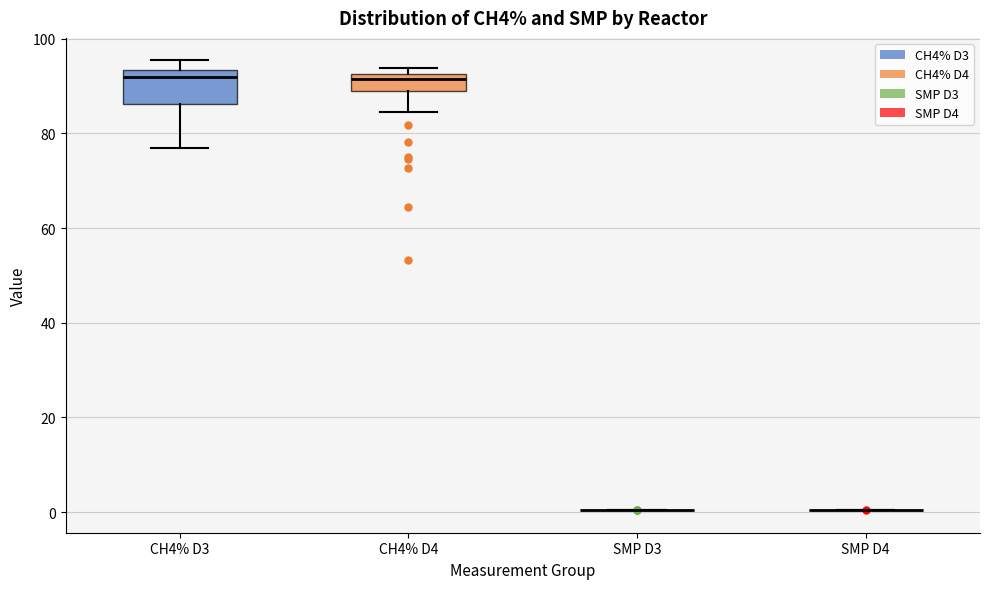

Reading left to right, read every box against the y-axis: the position of its median line, the range the box covers, and the ends of its whiskers. The values are not printed on the chart, so give them approximately, as read against the axis.

CH4% D3: median 92, box 86 to 94, whiskers 76 to 96
CH4% D4: median 92 (just below the box's upper edge), box 90 to 92, whiskers 84 to 94
SMP D3: box collapsed to a line at 0, whiskers 0 to 0
SMP D4: box collapsed to a line at 0, whiskers 0 to 0